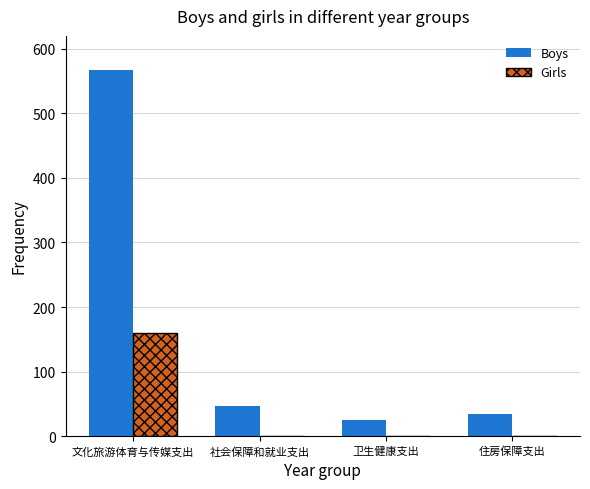

What are all the series names shown in the legend?

Boys, Girls